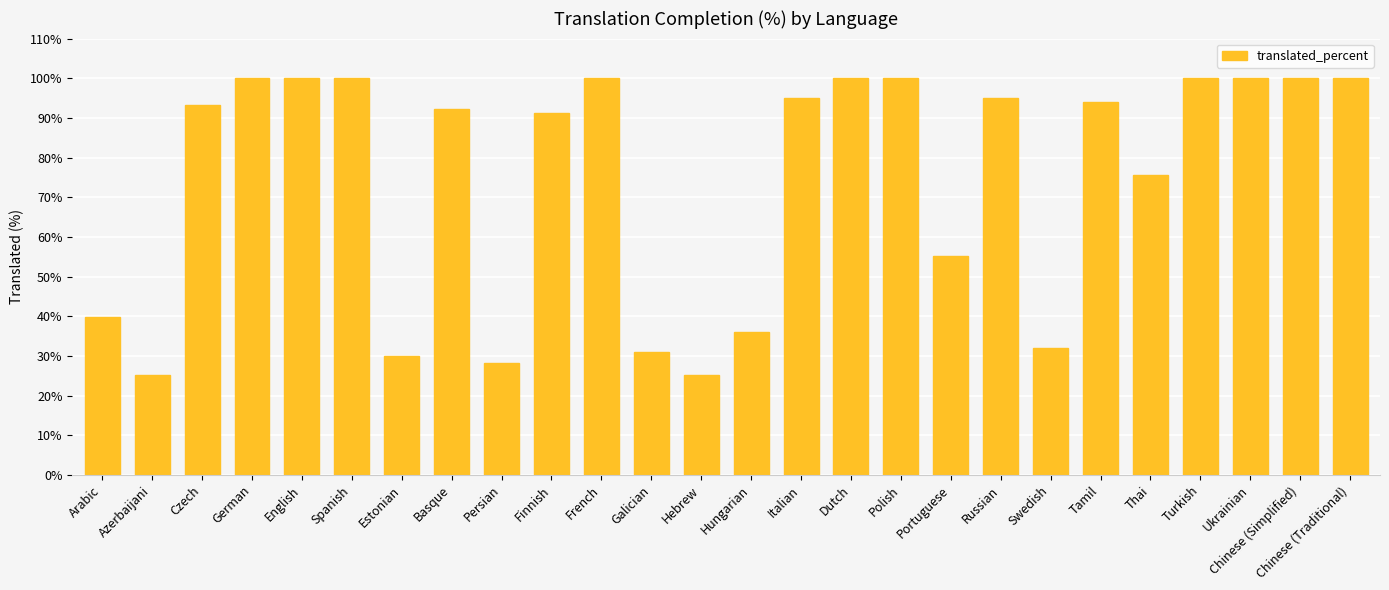

Reading right to left, what are all the values shown in this chart?

100.0	100.0	100.0	100.0	75.7	94.1	32.0	95.1	55.3	100.0	100.0	95.1	35.9	25.2	31.0	100.0	91.2	28.1	92.2	30.0	100.0	100.0	100.0	93.2	25.2	39.8